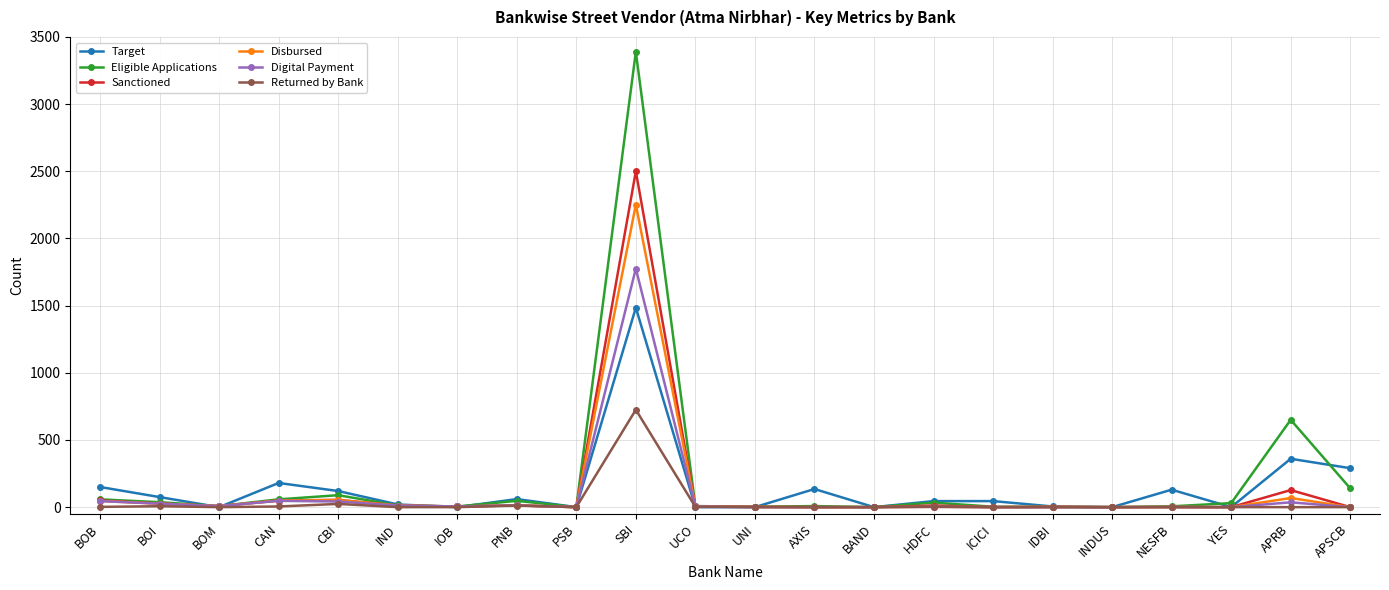

At which category is the sum across all series the highest?

SBI